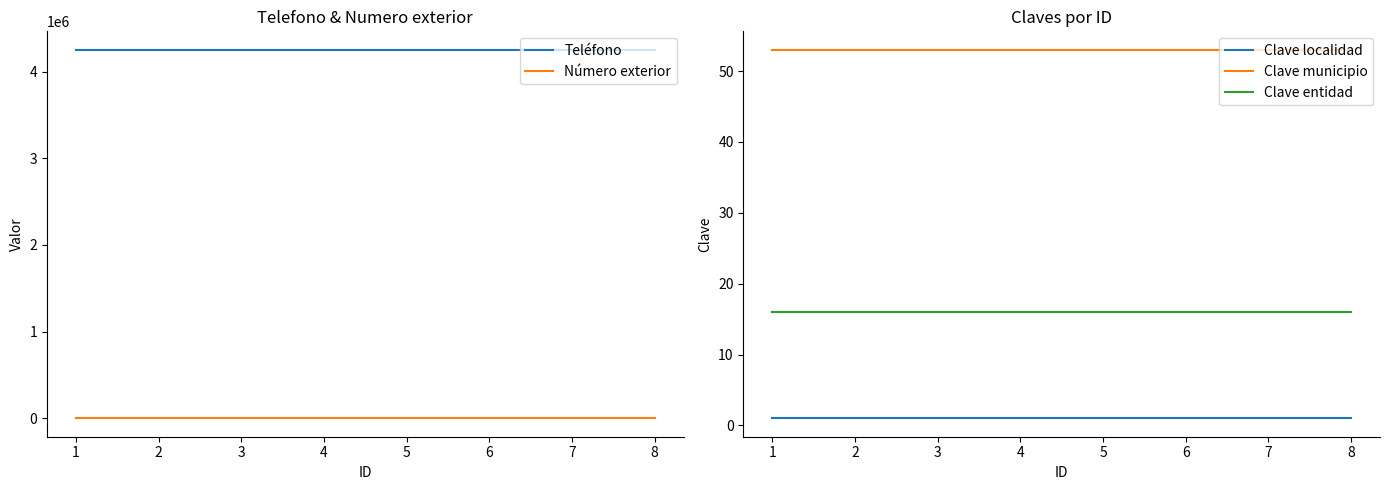

True or false: Clave municipio has more than 0 interior local peaks.

False